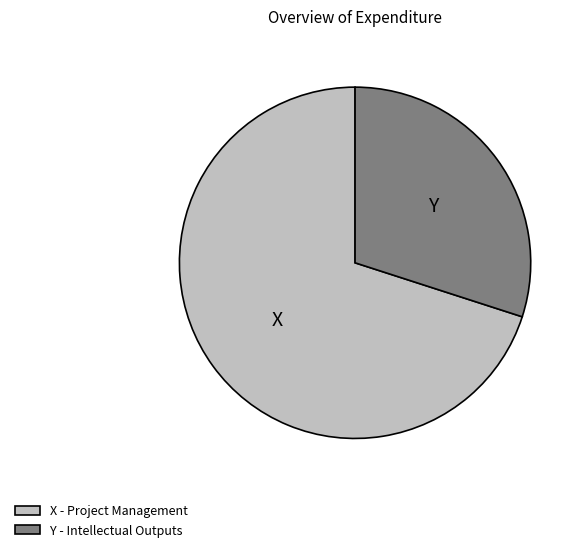

What is the largest slice in the pie chart?

X - Project Management